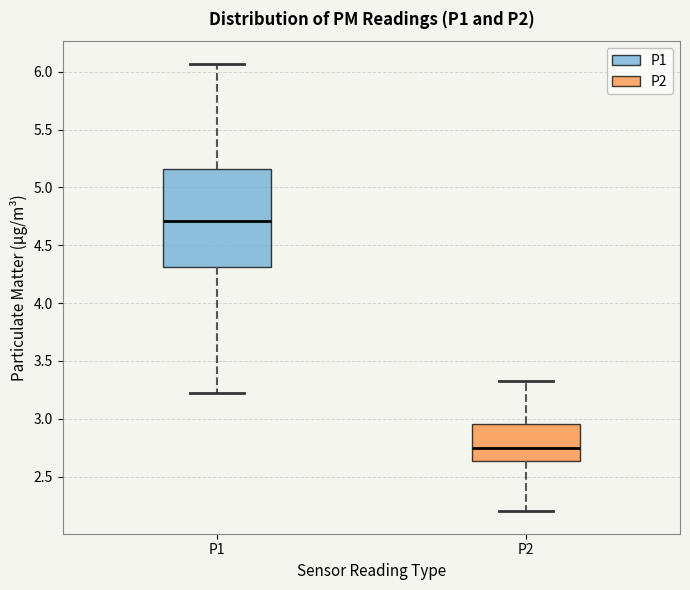

Which box has the highest median line?

P1